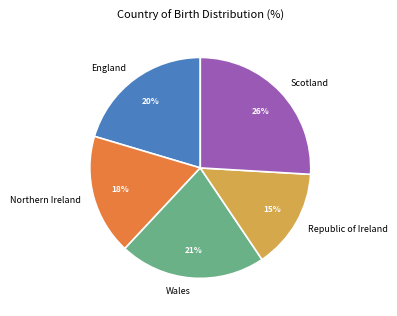

Which category has the biggest portion of the pie?

Scotland